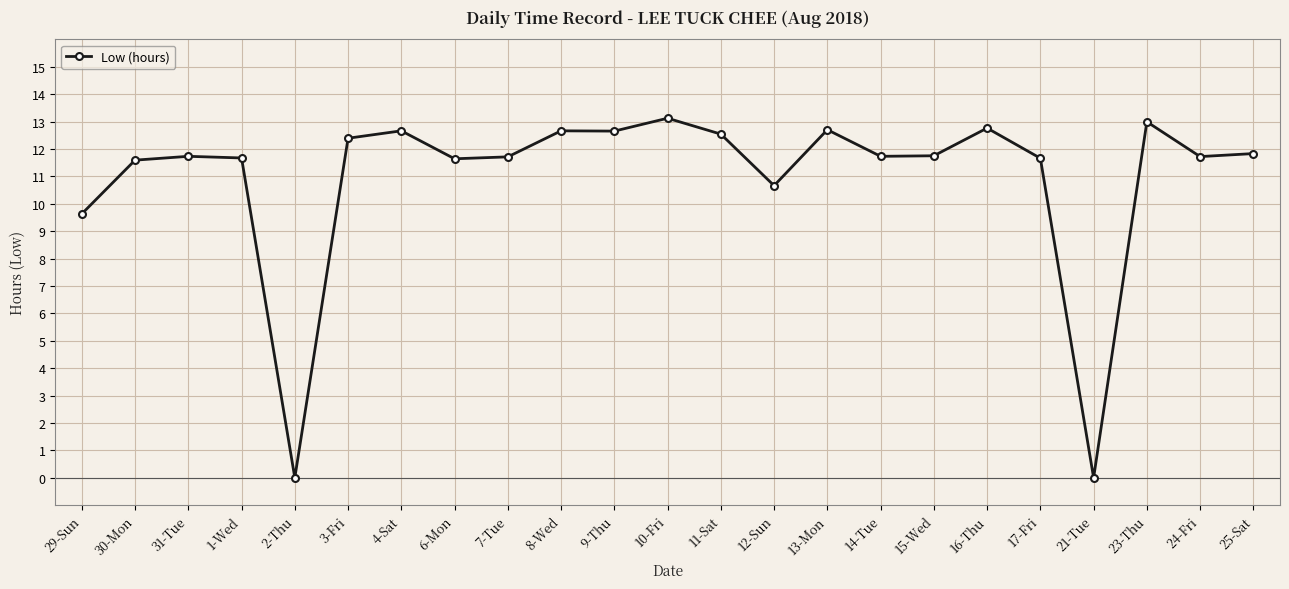

True or false: the data shows 15.9 at 7-Tue.

False